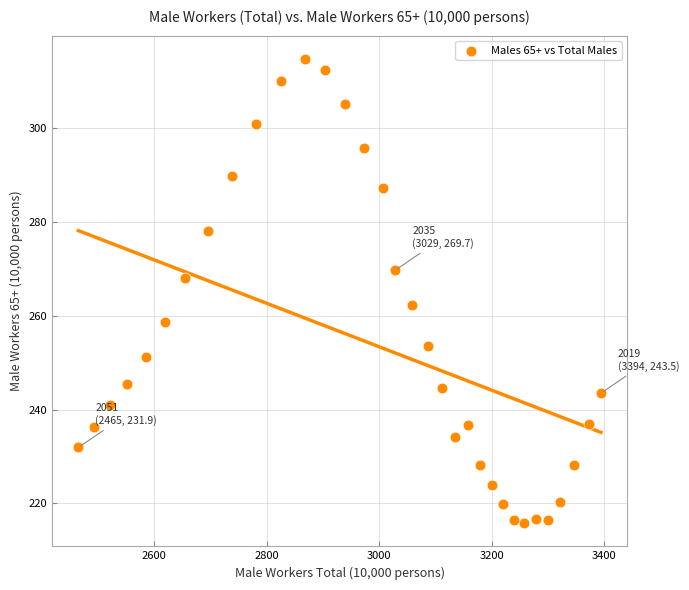

What is the range of X values (max minus min)?

929.6